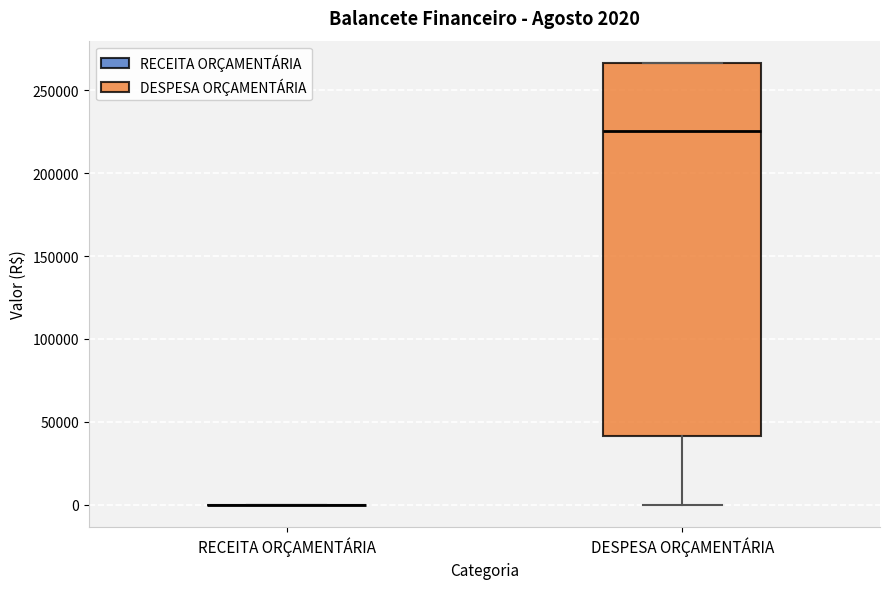

Comparing the boxes themselves (not the whiskers), which one is the tallest?

DESPESA ORÇAMENTÁRIA